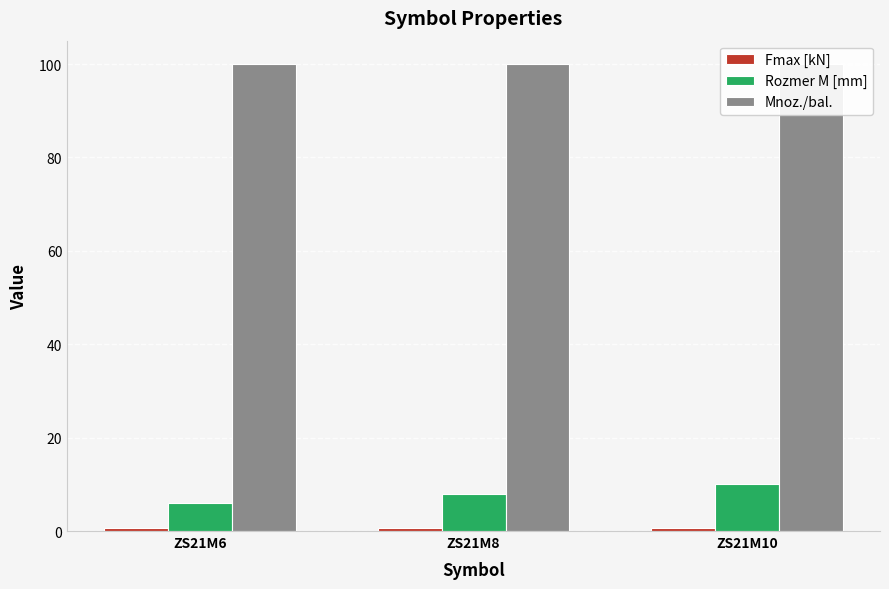

At ZS21M8, list the series in order from largest to smallest.

Mnoz./bal., Rozmer M [mm], Fmax [kN]